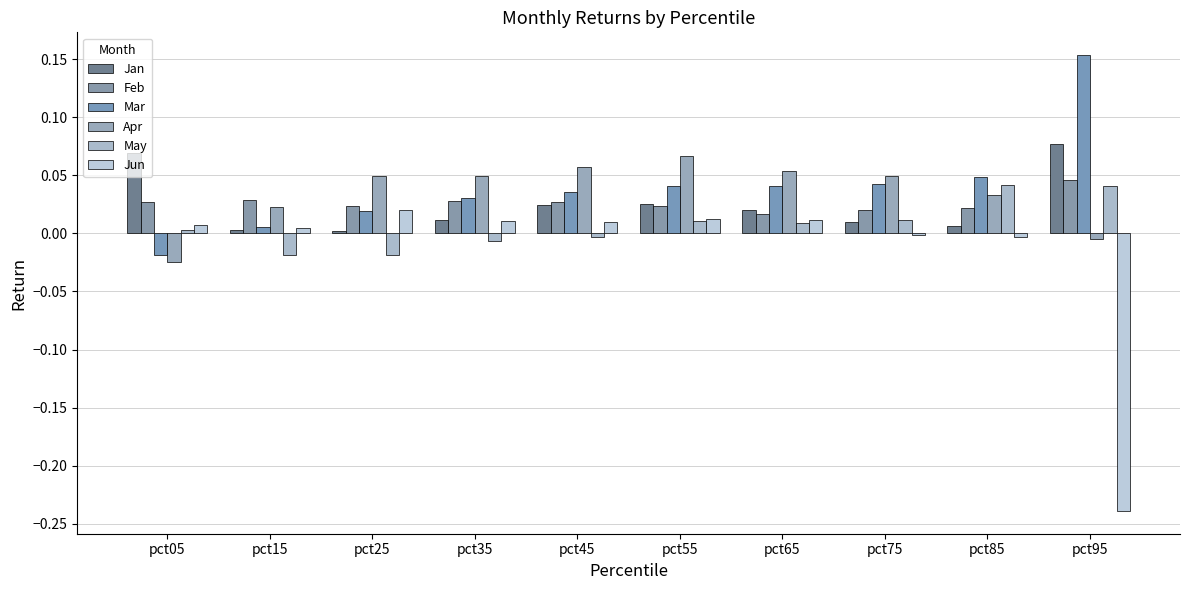

Reading left to right, extract all data points from this chart.

Jan: pct05=0.1	pct15=0.0	pct25=0.0	pct35=0.0	pct45=0.0	pct55=0.0	pct65=0.0	pct75=0.0	pct85=0.0	pct95=0.1
Feb: pct05=0.0	pct15=0.0	pct25=0.0	pct35=0.0	pct45=0.0	pct55=0.0	pct65=0.0	pct75=0.0	pct85=0.0	pct95=0.0
Mar: pct05=-0.0	pct15=0.0	pct25=0.0	pct35=0.0	pct45=0.0	pct55=0.0	pct65=0.0	pct75=0.0	pct85=0.0	pct95=0.2
Apr: pct05=-0.0	pct15=0.0	pct25=0.0	pct35=0.0	pct45=0.1	pct55=0.1	pct65=0.1	pct75=0.0	pct85=0.0	pct95=-0.0
May: pct05=0.0	pct15=-0.0	pct25=-0.0	pct35=-0.0	pct45=-0.0	pct55=0.0	pct65=0.0	pct75=0.0	pct85=0.0	pct95=0.0
Jun: pct05=0.0	pct15=0.0	pct25=0.0	pct35=0.0	pct45=0.0	pct55=0.0	pct65=0.0	pct75=-0.0	pct85=-0.0	pct95=-0.2